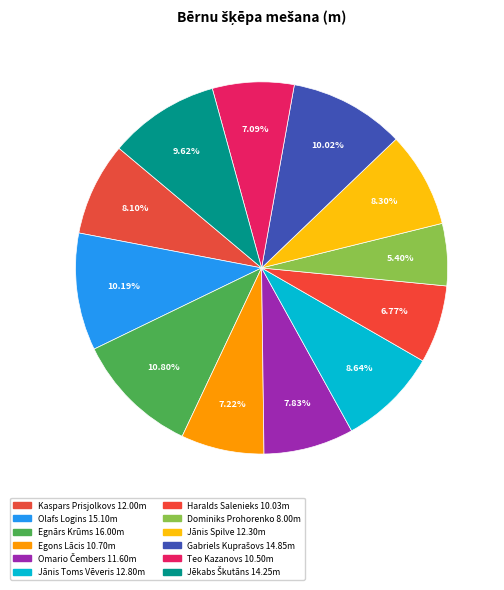

Does Jēkabs Škutāns account for over 50% of the chart?

No